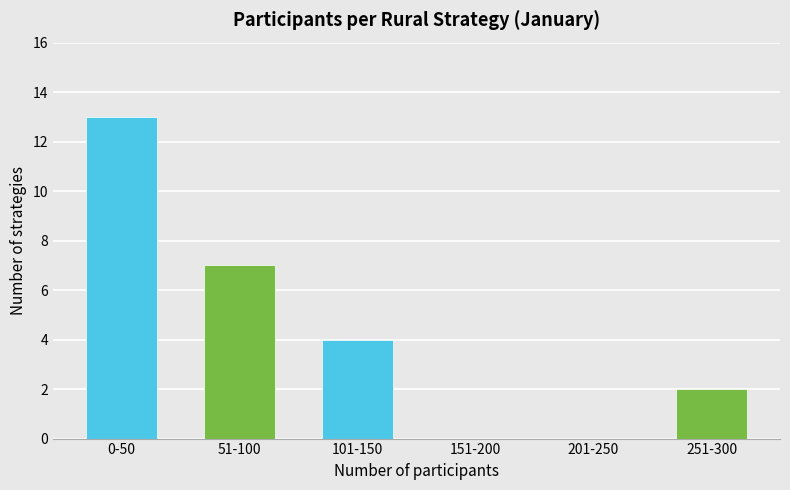

Reading left to right, list all the values displayed in this chart.

0-50=13	51-100=7	101-150=4	151-200=0	201-250=0	251-300=2